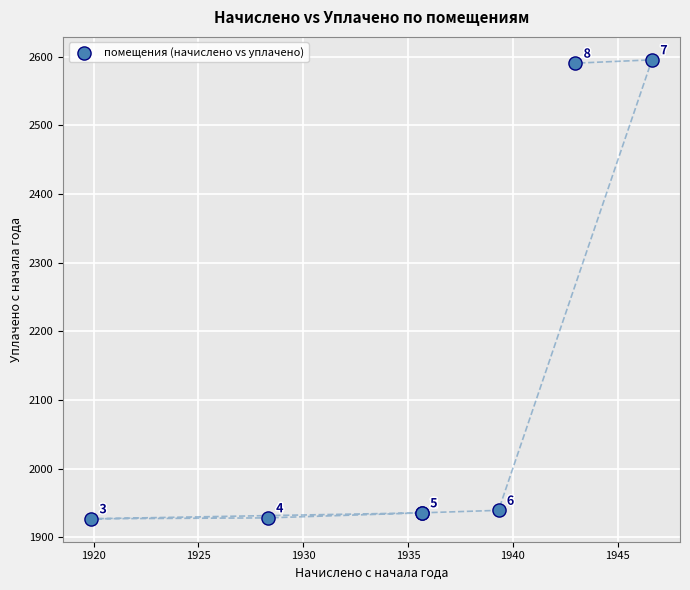

What Y value in the scatter plot is closest to 2261?

1939.3